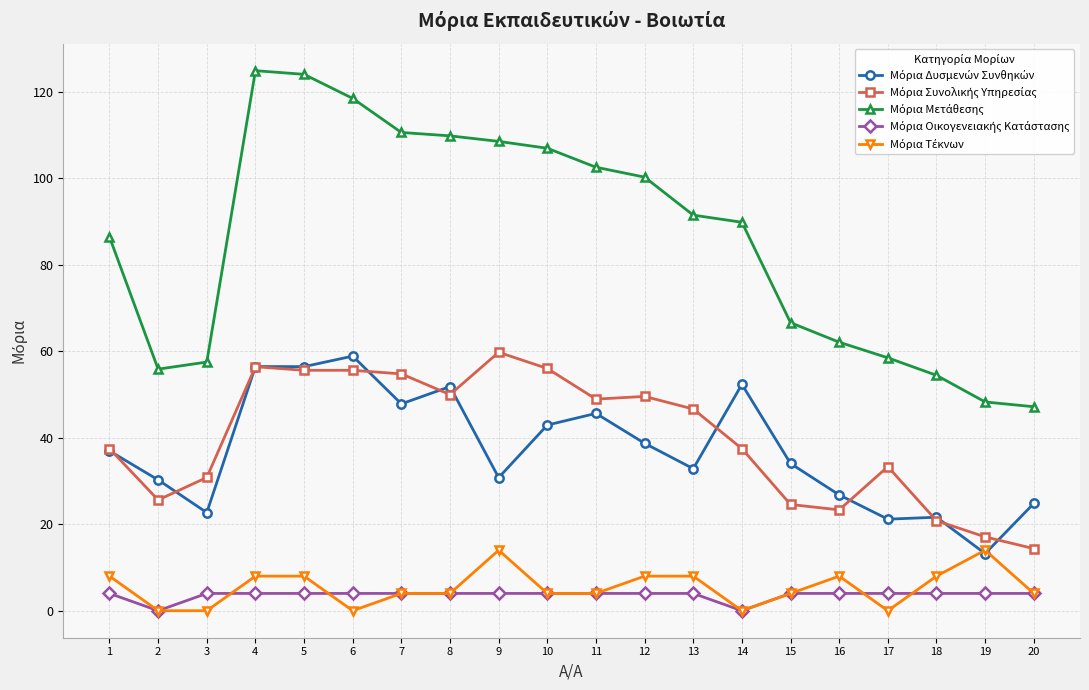

What is the total value across all series at 13?

183.0